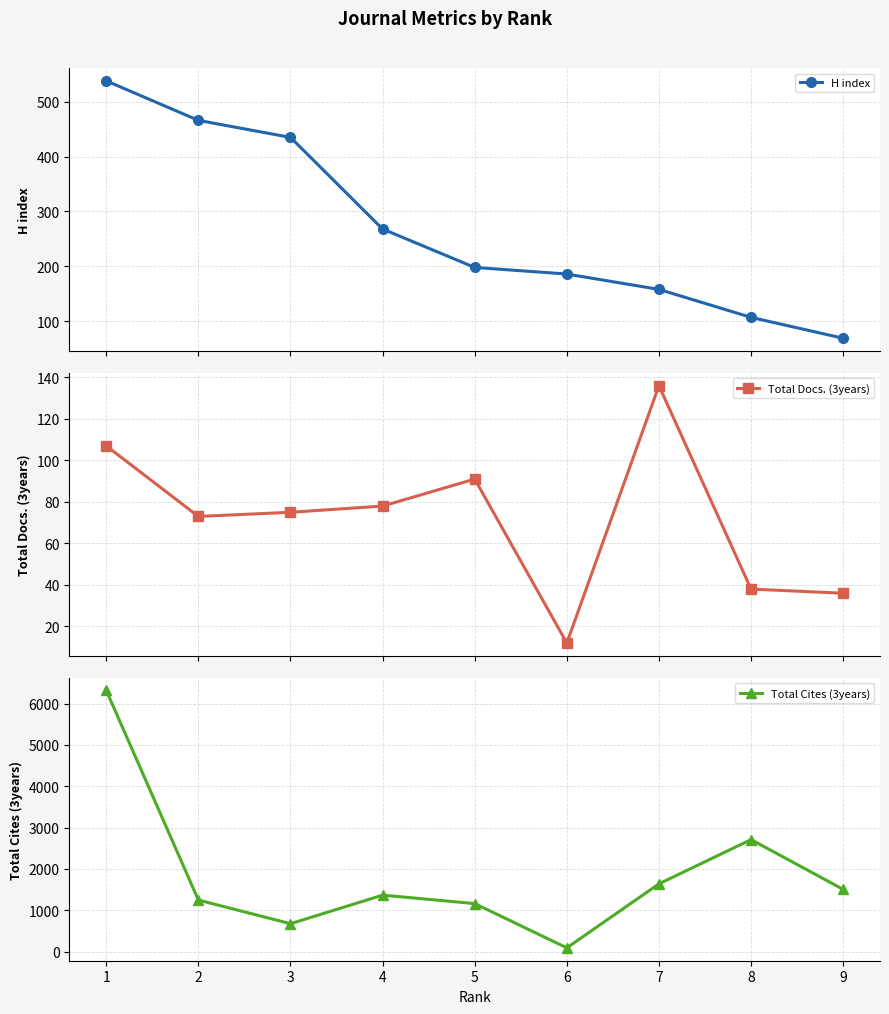

What is the value of the H index point at the 7th from the left?

158